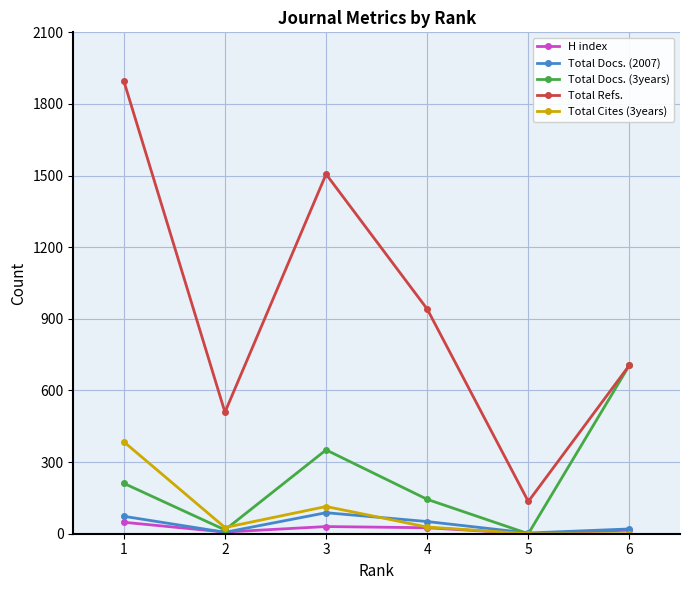

List the series in order of their peak value, highest first.

Total Refs., Total Docs. (3years), Total Cites (3years), Total Docs. (2007), H index